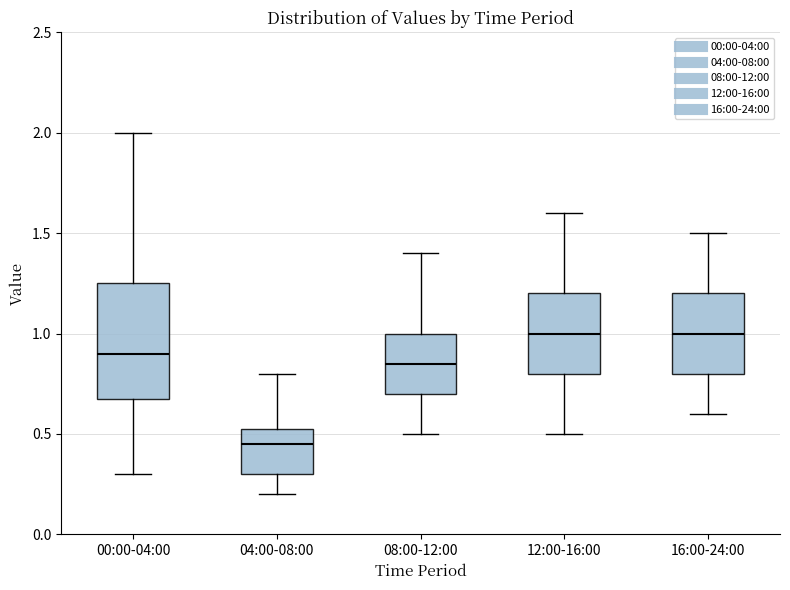

Reading left to right, transcribe this box plot: for each box, give where its median line is, the range the box spans, and where its two whiskers end, as read against the y-axis. The values are not printed on the chart, so give them approximately, as read against the axis.

00:00-04:00: median 0.90, box 0.70 to 1.25, whiskers 0.30 to 2.00
04:00-08:00: median 0.45, box 0.30 to 0.55, whiskers 0.20 to 0.80
08:00-12:00: median 0.85, box 0.70 to 1.00, whiskers 0.50 to 1.40
12:00-16:00: median 1.00, box 0.80 to 1.20, whiskers 0.50 to 1.60
16:00-24:00: median 1.00, box 0.80 to 1.20, whiskers 0.60 to 1.50